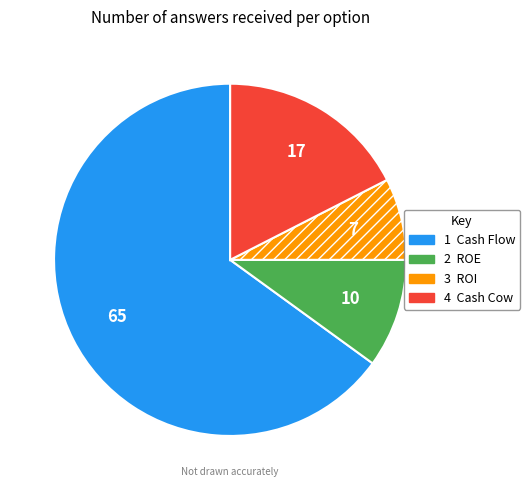

Does any single category account for the majority?

Yes